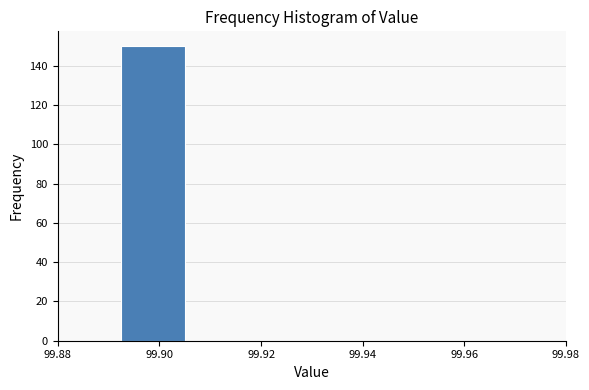

How tall is the bar that spans 99.892 to 99.906 on the x-axis? Neither the bar edges nor the heights are printed on the chart, so give them approximately, as read against the axes.

150